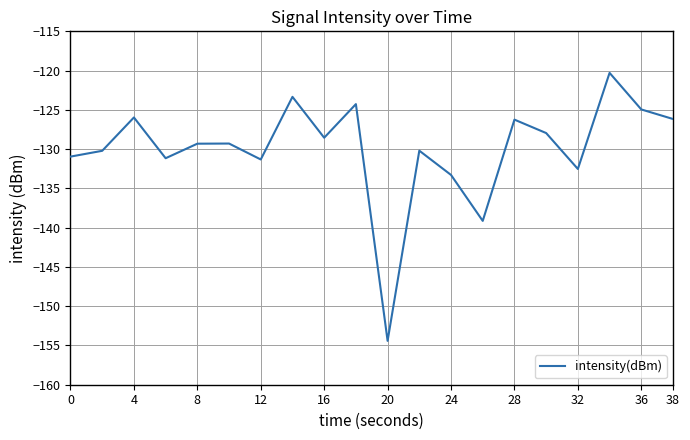

What is the maximum value shown in the chart?

-120.3